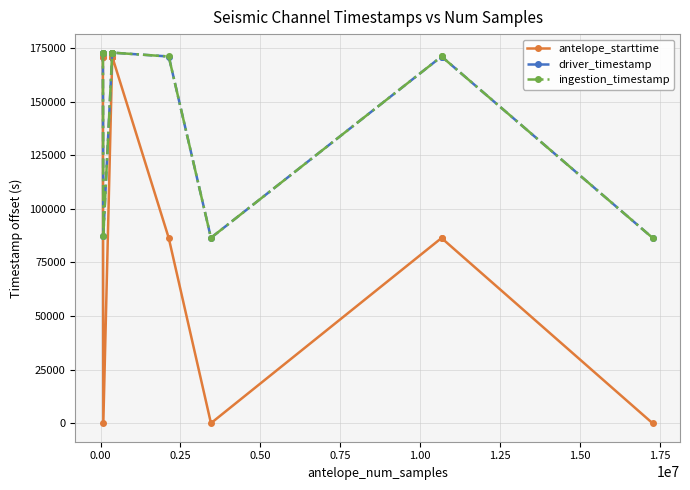

What is the value of the ingestion_timestamp point at the 14th from the left?

171101.9